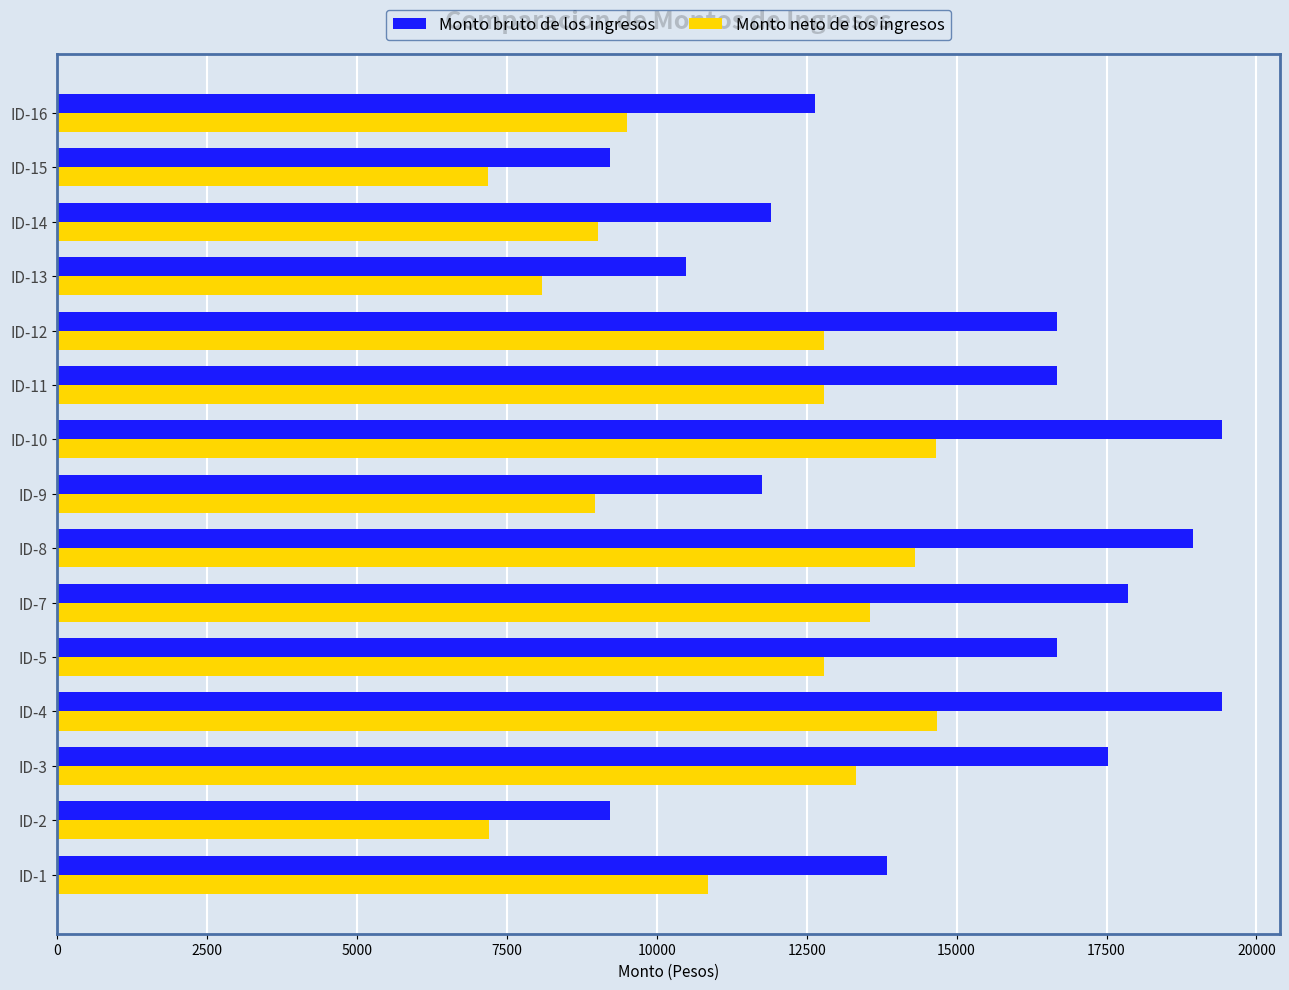

The value of Monto neto de los ingresos at ID-10 is 14659.6. True or false?

True